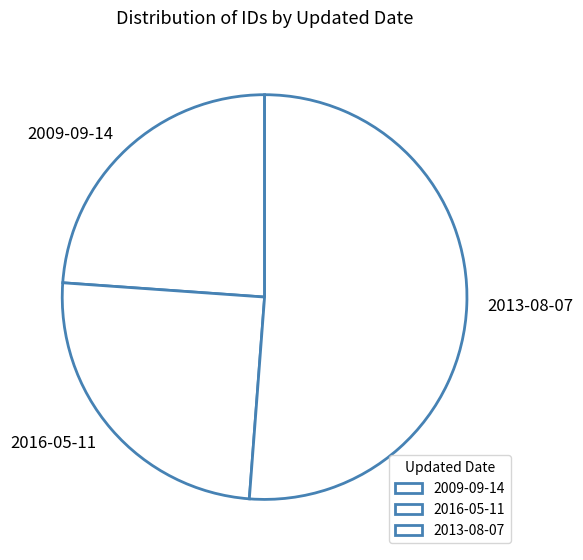

Does any single category account for the majority?

Yes